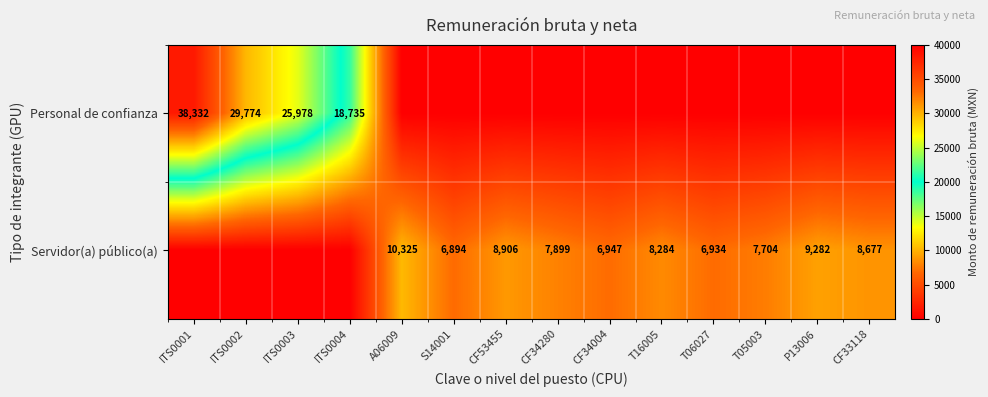

What is the difference between the second highest and minimum values in the Servidor(a) público(a) series?

9281.7